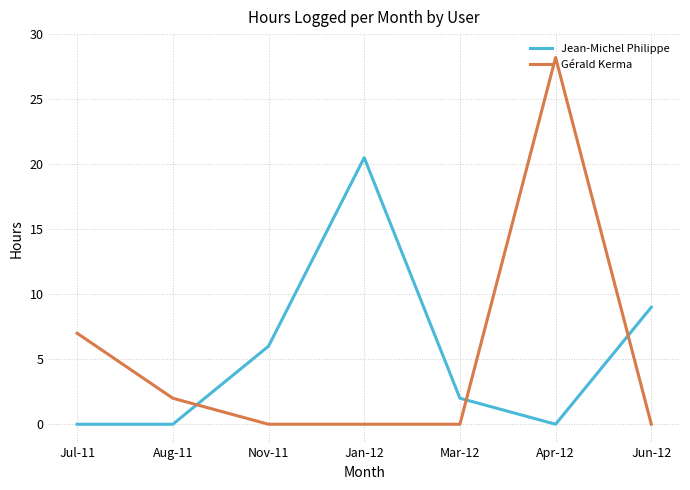

Between Aug-11 and Jun-12, which series saw the biggest shift?

Jean-Michel Philippe